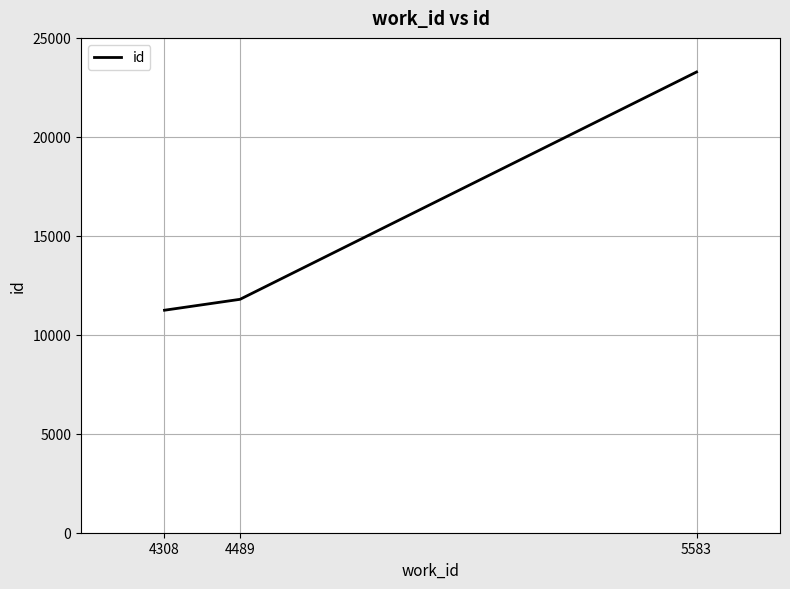

What is the difference between the values at 4308 and 4489?

551